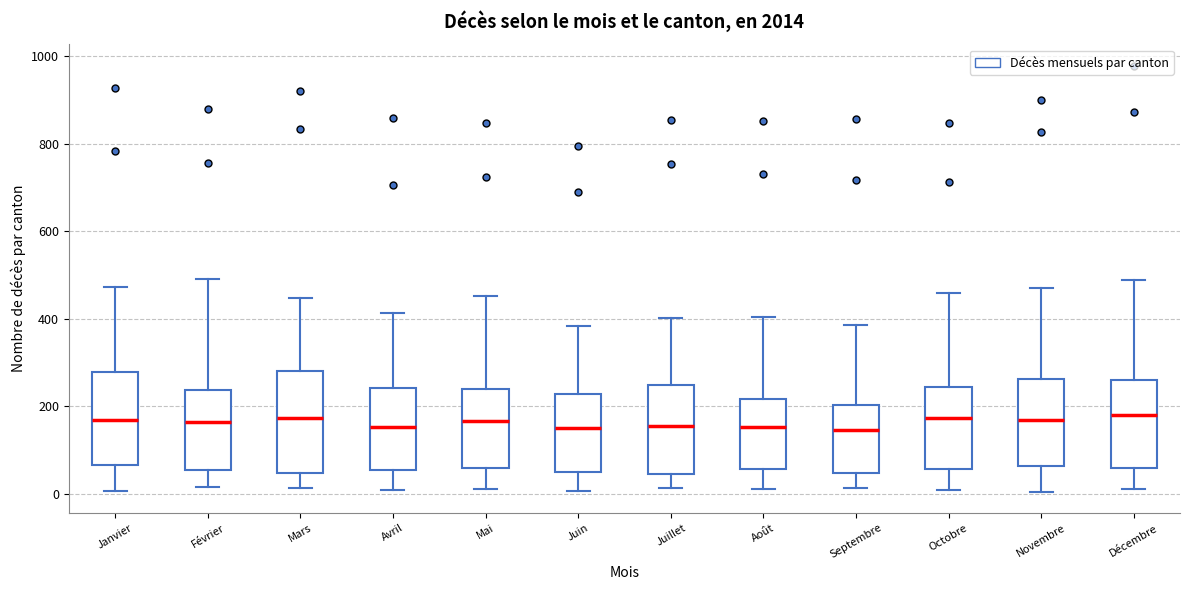

Reading left to right, read every box against the y-axis: the position of its median line, the range the box covers, and the ends of its whiskers. The values are not printed on the chart, so give them approximately, as read against the axis.

Janvier: median 160, box 60 to 280, whiskers 0 to 480
Février: median 160, box 60 to 240, whiskers 20 to 500
Mars: median 180, box 40 to 280, whiskers 20 to 440
Avril: median 160, box 60 to 240, whiskers 0 to 420
Mai: median 160, box 60 to 240, whiskers 20 to 460
Juin: median 160, box 40 to 220, whiskers 0 to 380
Juillet: median 160, box 40 to 260, whiskers 20 to 400
Août: median 160, box 60 to 220, whiskers 20 to 400
Septembre: median 140, box 40 to 200, whiskers 20 to 380
Octobre: median 180, box 60 to 240, whiskers 20 to 460
Novembre: median 160, box 60 to 260, whiskers 0 to 480
Décembre: median 180, box 60 to 260, whiskers 20 to 480